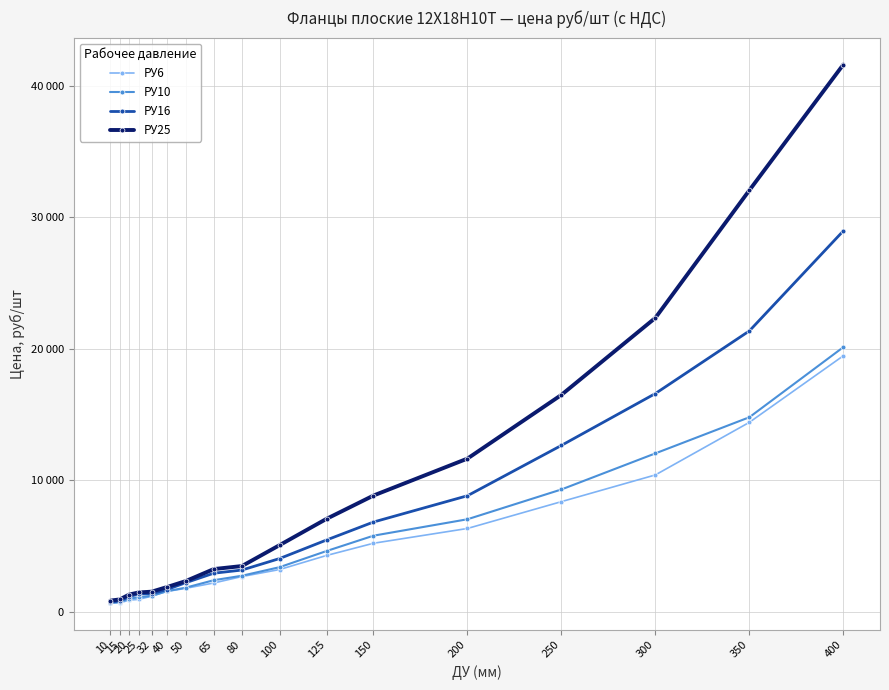

What is the maximum value shown in the chart?

41629